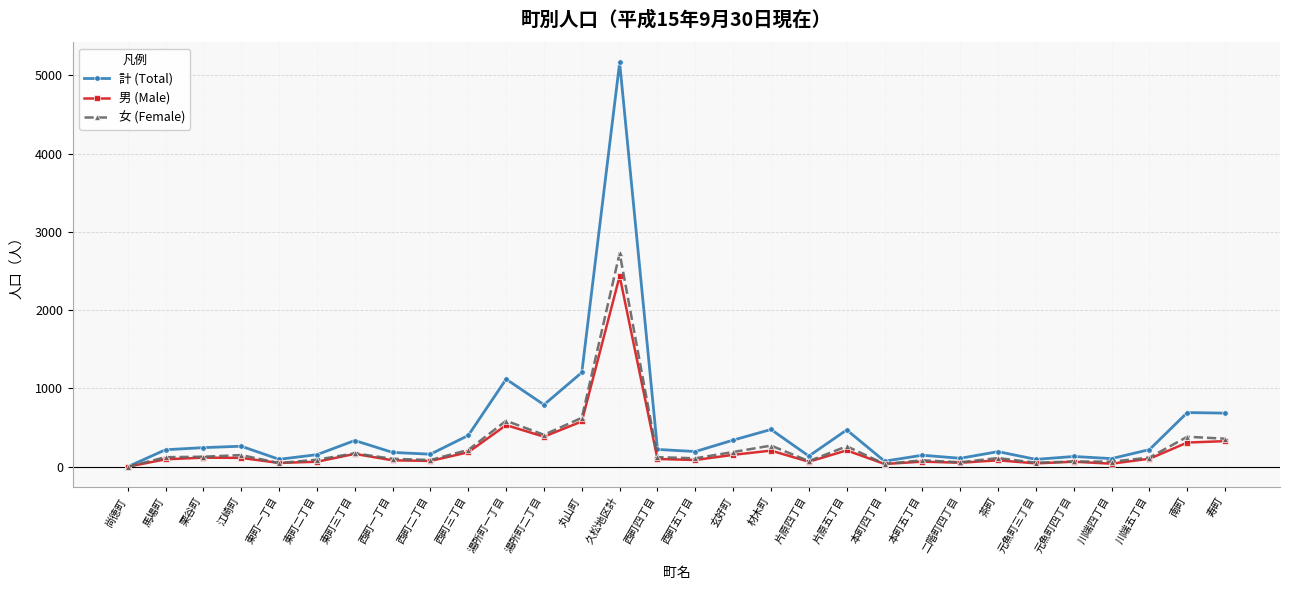

At which category is the sum across all series the highest?

久松地区計